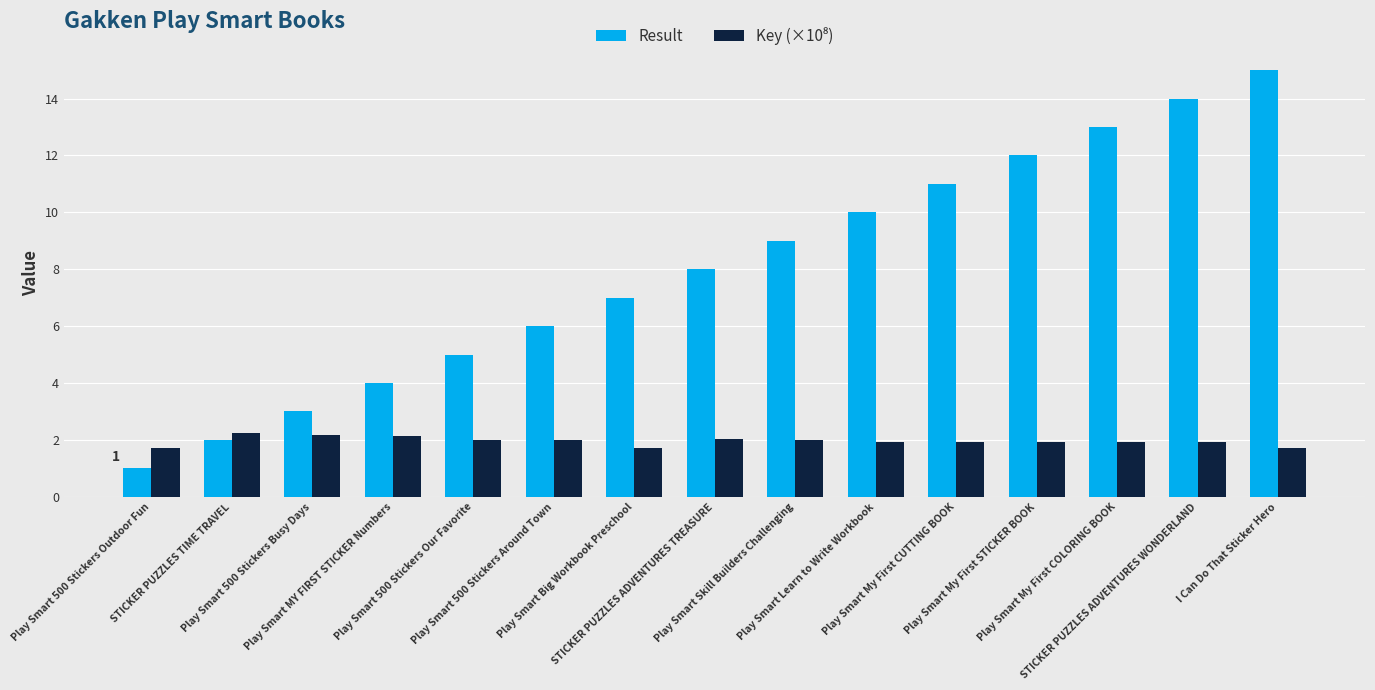

Which series has the largest range (max minus min)?

Result